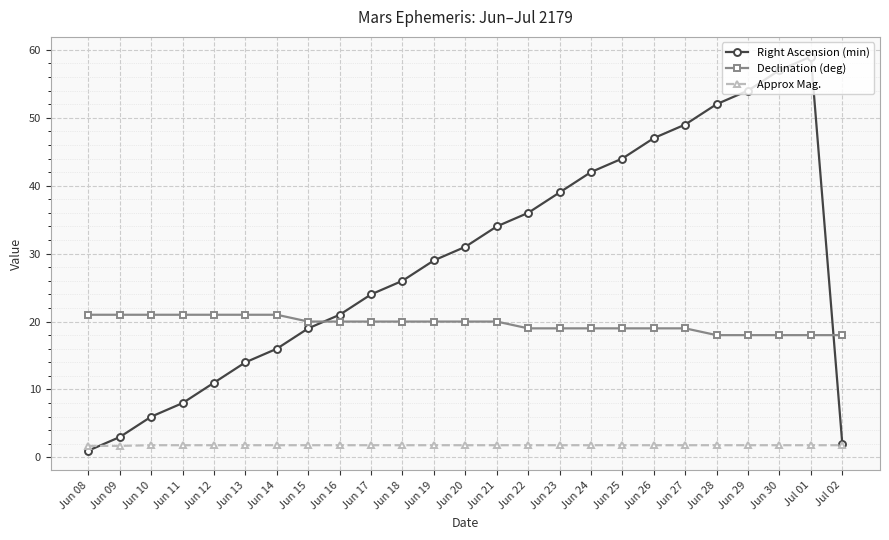

The value of Right Ascension (min) at Jul 02 is 2.0. True or false?

True